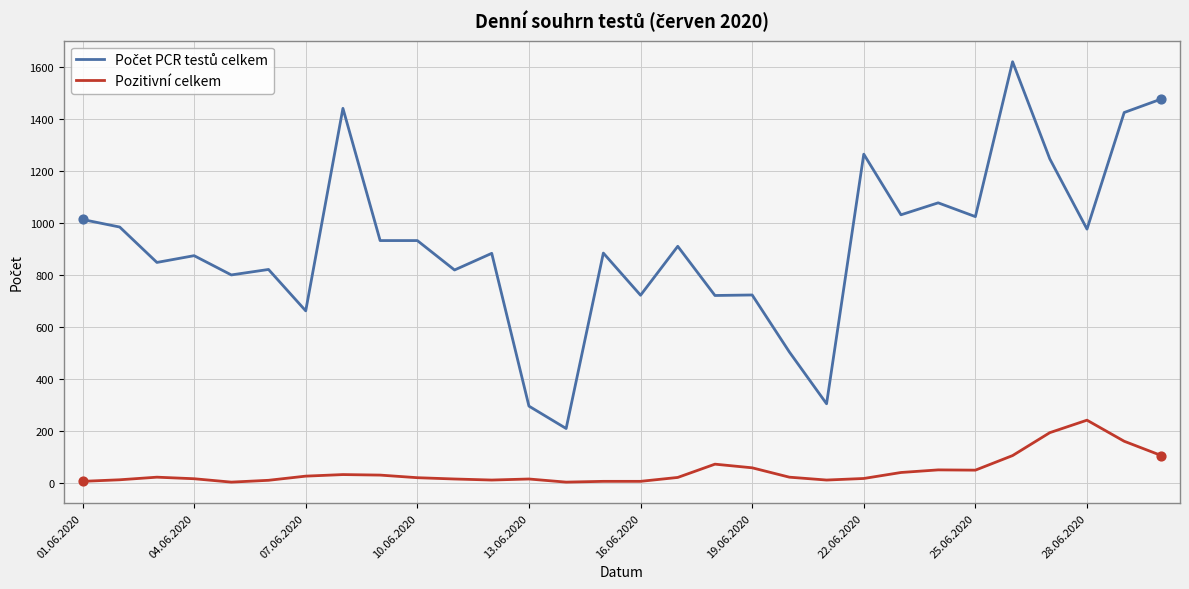

What is the difference between the maximum and minimum values in the Pozitivní celkem series?

238